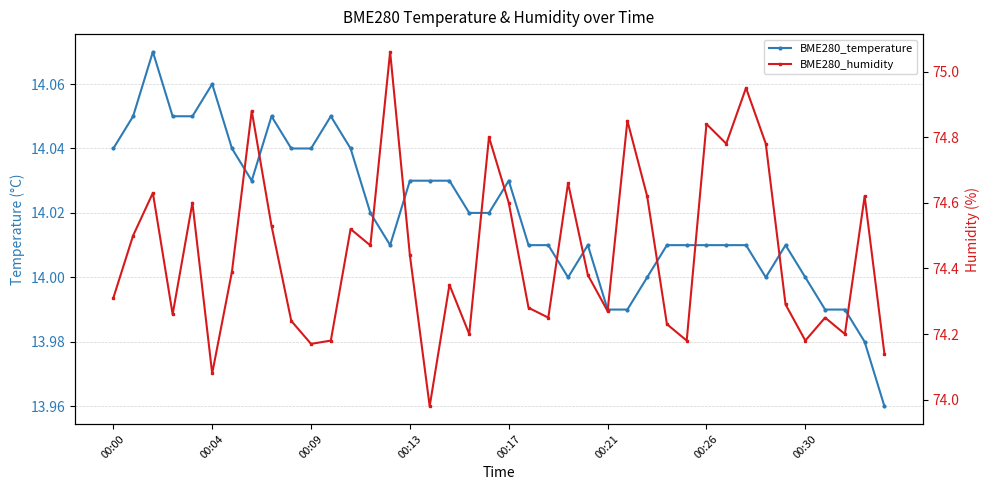

How many interior local peaks does the BME280_humidity series have?

13